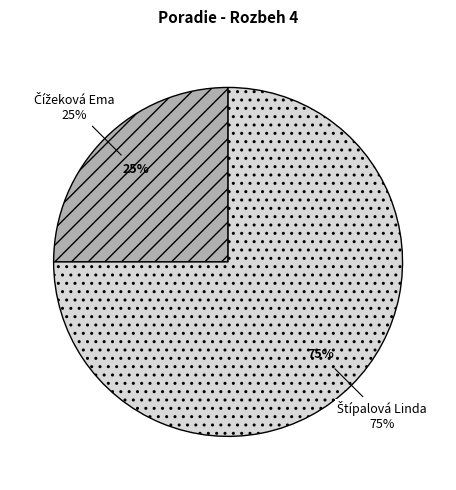

How many segments does this pie chart have?

2